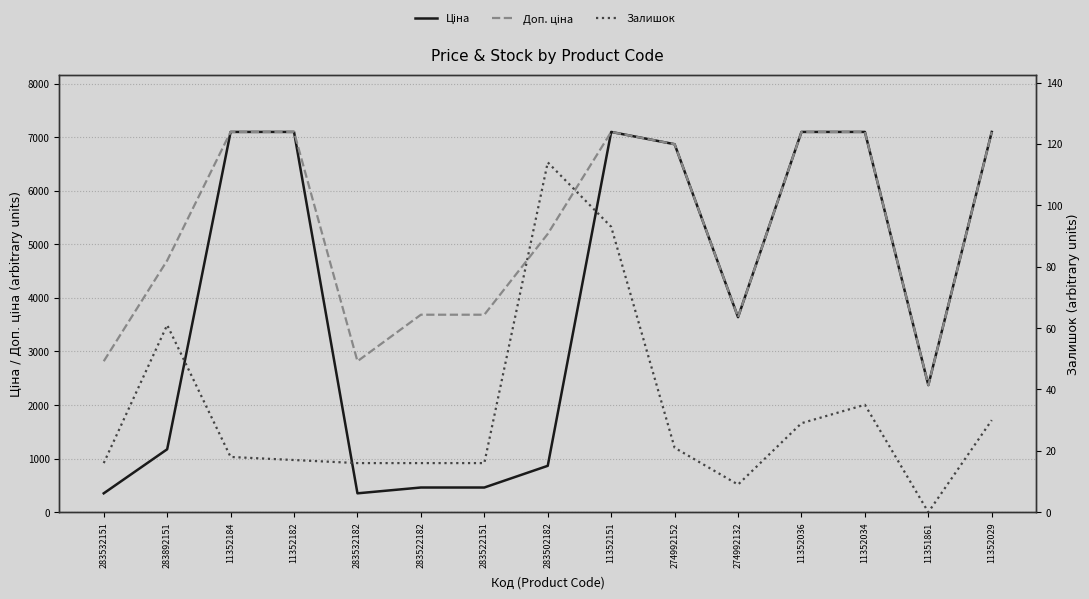

What is the difference between the highest and lowest values at 274992132?

3632.0